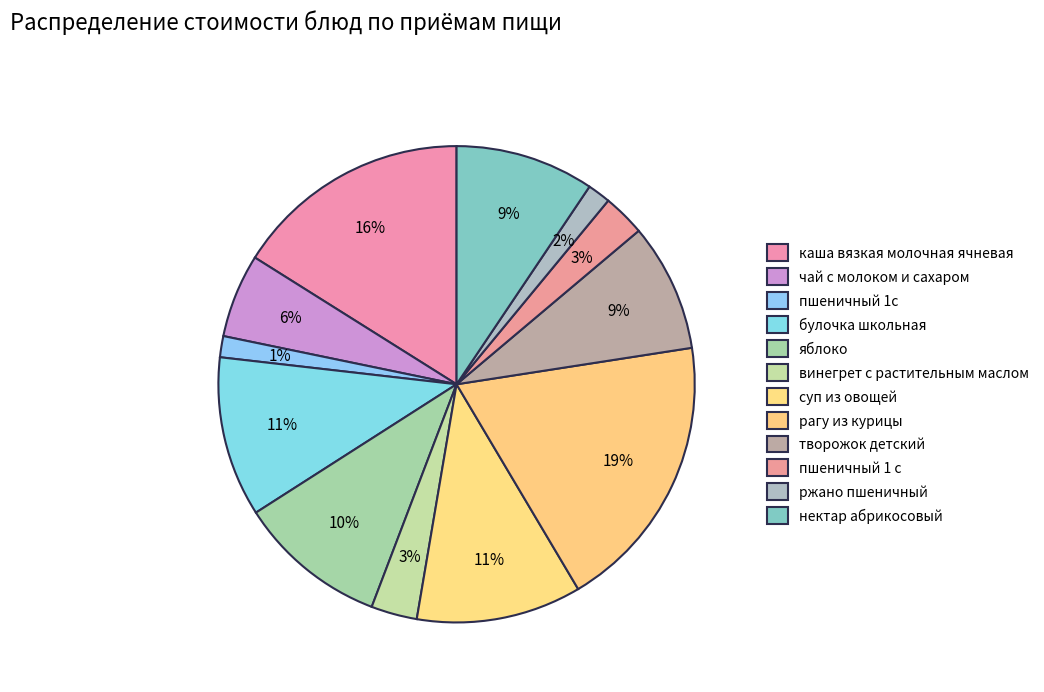

How many segments does this pie chart have?

12